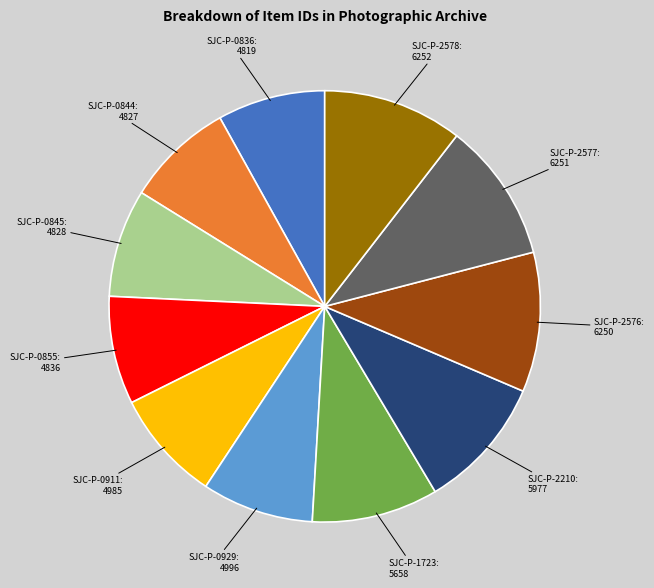

Is SJC-P-2577 the majority of the pie?

No